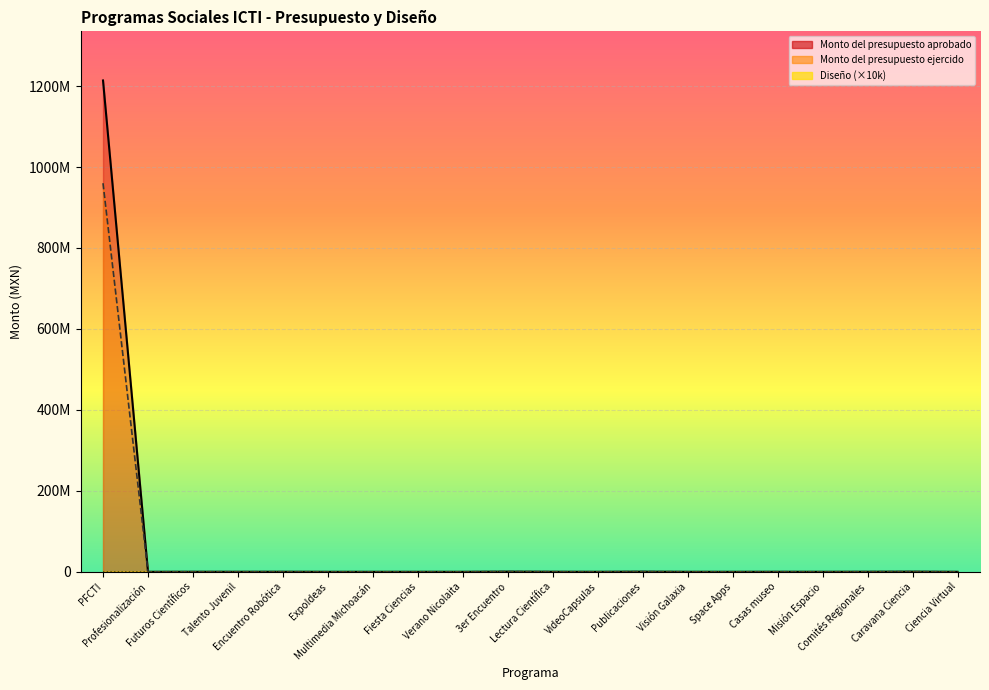

Rank the series at Fiesta Ciencias from highest to lowest value.

Población beneficiada estimada, Monto del presupuesto aprobado, Monto del presupuesto ejercido